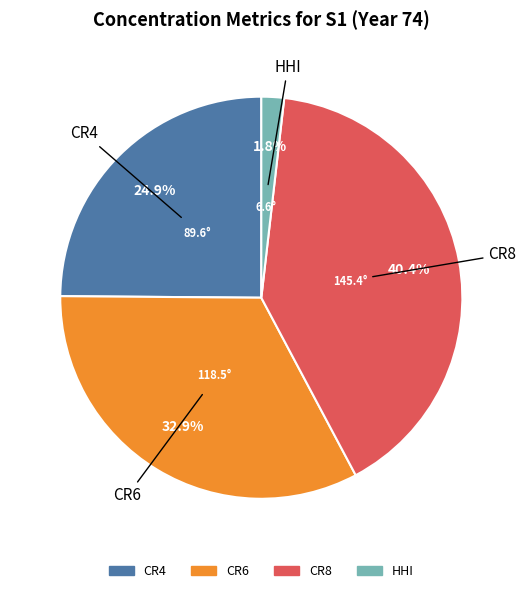

Which has a higher value, CR8 or CR6?

CR8